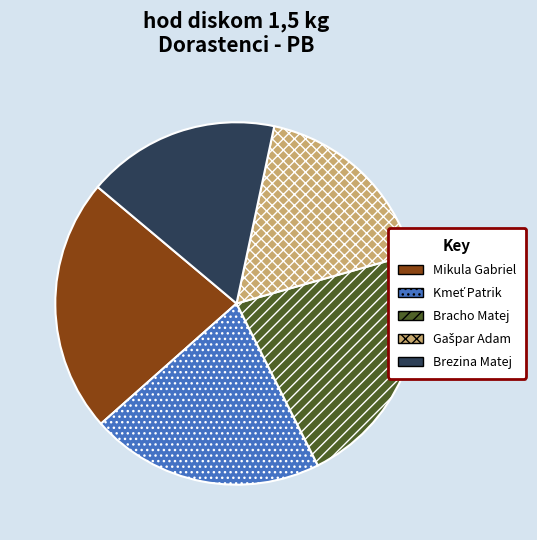

What is the ratio of the value at Bracho Matej to the value at Mikula Gabriel?

1.0